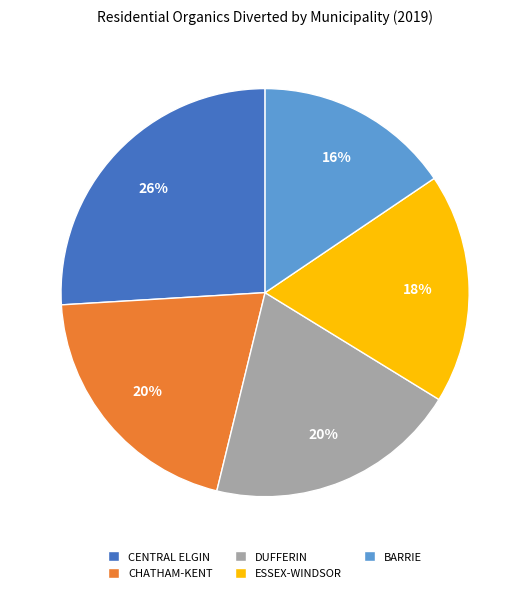

Which slice is the largest?

CENTRAL ELGIN